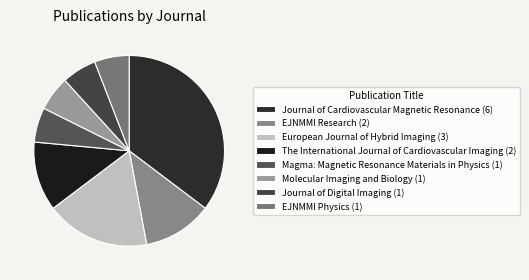

To the nearest percent, what is the difference between the largest and smallest slice percentages?

29%